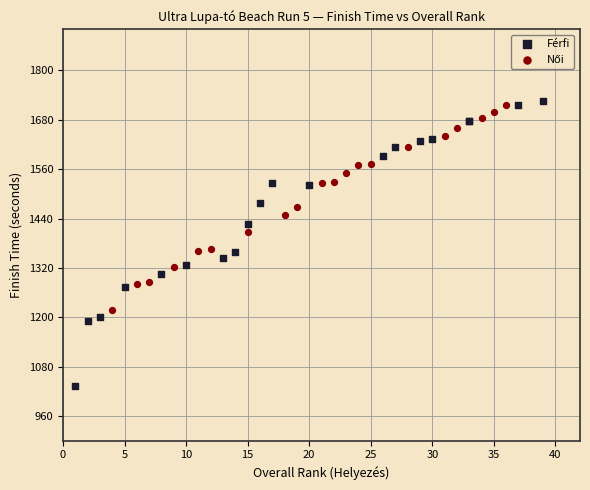

Which series has the widest spread of Y values?

Férfi